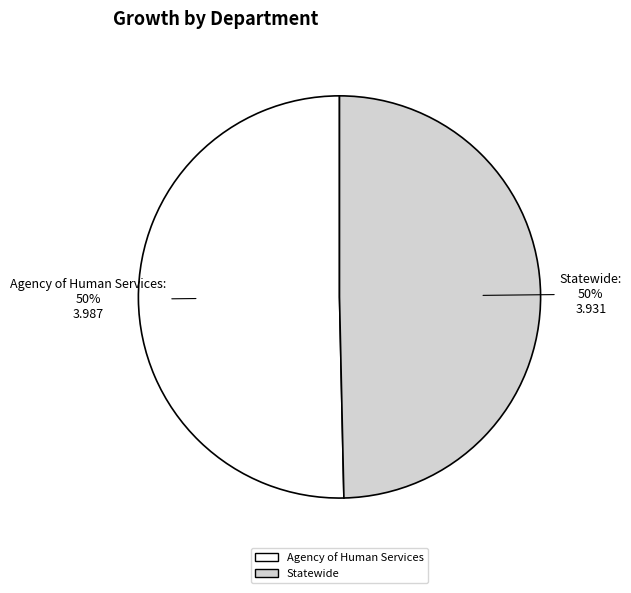

Approximately how many times larger is the value at Statewide compared to Agency of Human Services?

1.0